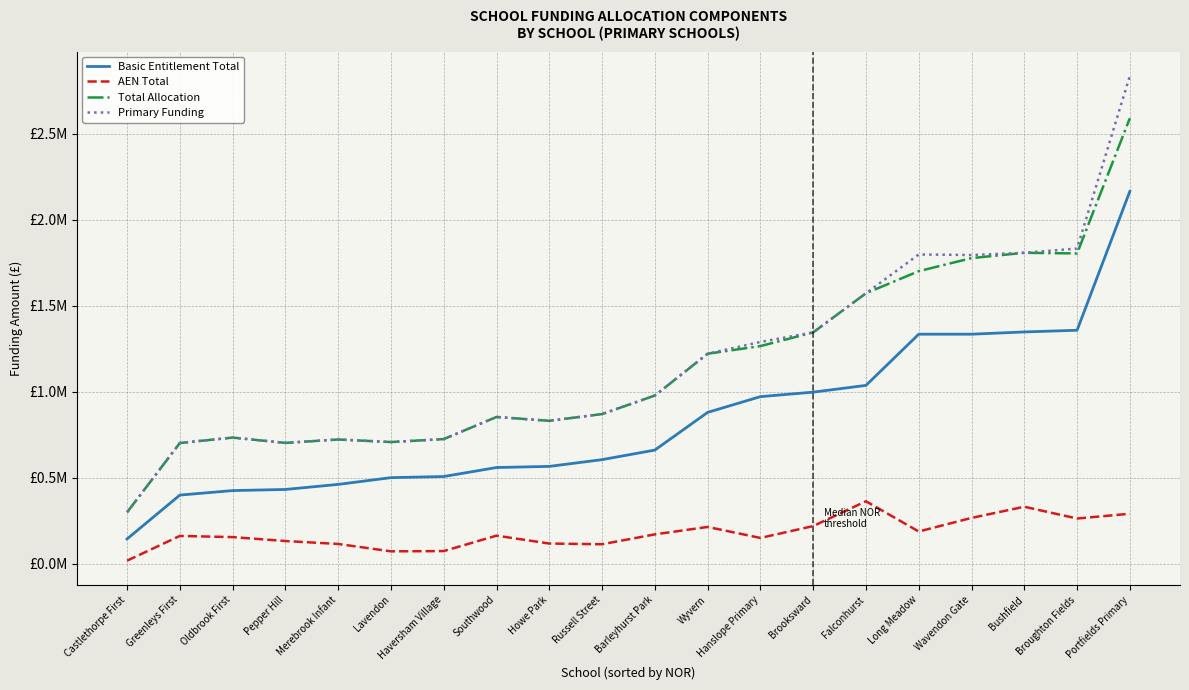

Reading left to right, what are all the values shown in this chart?

Basic Entitlement Total: 143912.8	399030.8	425196.8	431738.3	461175.0	500423.9	506965.4	559297.3	565838.8	605087.8	660690.4	879830.3	971411.2	997577.1	1036826.0	1334463.8	1334463.8	1347546.8	1357359.0	2165232.9
AEN Total: 17783.1	161529.6	154802.2	131928.0	114827.5	71999.8	73518.5	163181.4	117354.1	113205.3	170664.9	213787.7	149886.7	218851.3	363113.2	187341.3	266321.2	331235.1	262786.2	290610.0
Total Allocation: 298873.4	701815.4	733291.0	702536.3	722277.5	707403.7	724499.9	853165.7	830808.9	870037.1	977755.3	1220852.0	1265187.9	1344952.4	1572581.3	1700897.1	1776781.1	1807769.9	1803881.2	2590248.9
Primary Funding: 298873.4	701815.4	733291.0	702536.3	722277.5	707403.7	724499.9	853165.7	830808.9	870037.1	977755.3	1220852.0	1289295.0	1344952.4	1572581.3	1797912.0	1794816.0	1807769.9	1832411.0	2836536.0